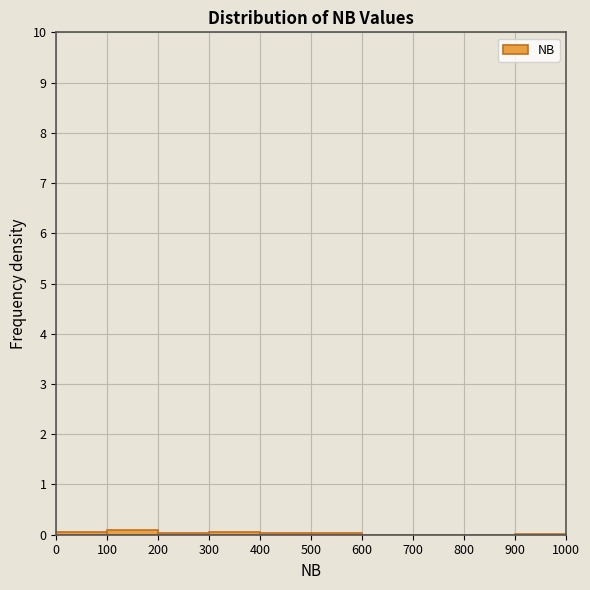

What is the height of the bar covering 100 to 200 on the x-axis? The values are not printed on the chart, so give them approximately, as read against the axis.

0.1